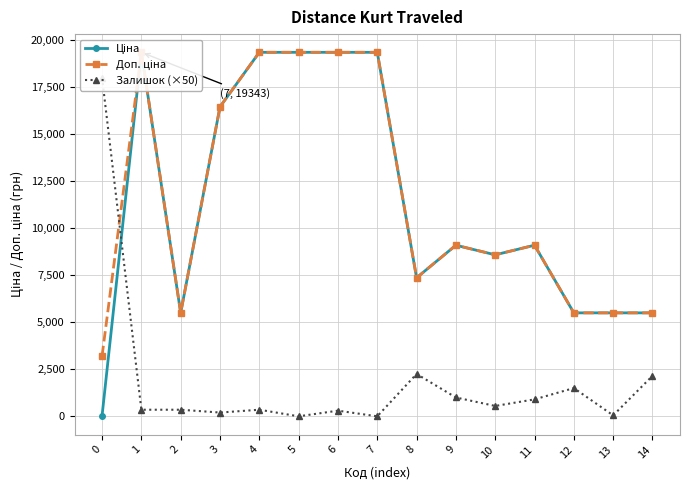

How many intersections are there between Залишок (×50) and Доп. ціна?

1